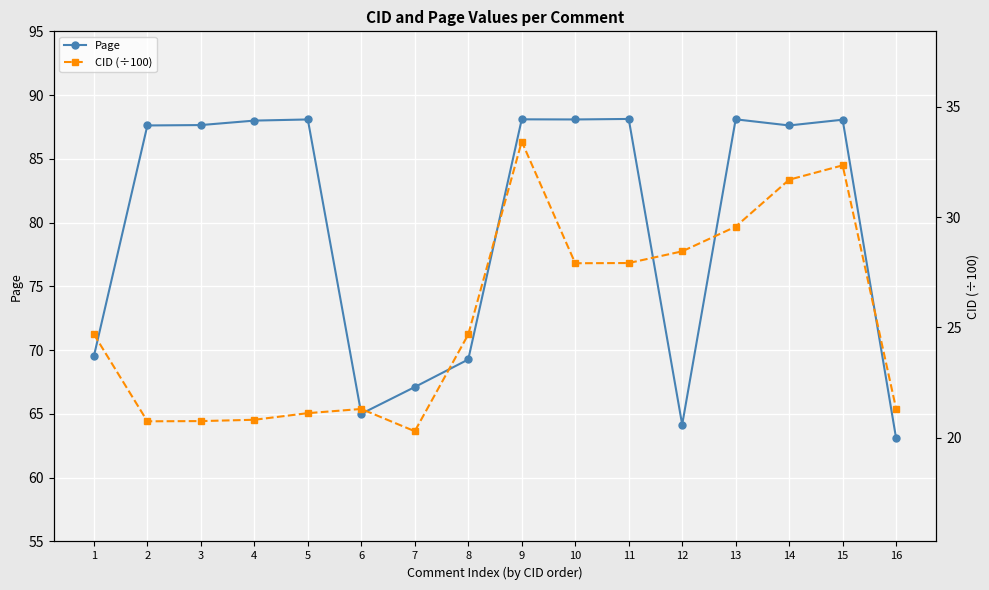

Reading left to right, what are all the values shown in this chart?

Page: 69.5	87.6	87.7	88.0	88.1	65.0	67.1	69.3	88.1	88.1	88.1	64.2	88.1	87.6	88.1	63.1
CID (÷100): 24.7	20.7	20.8	20.8	21.1	21.3	20.3	24.7	33.4	27.9	27.9	28.4	29.6	31.7	32.4	21.3